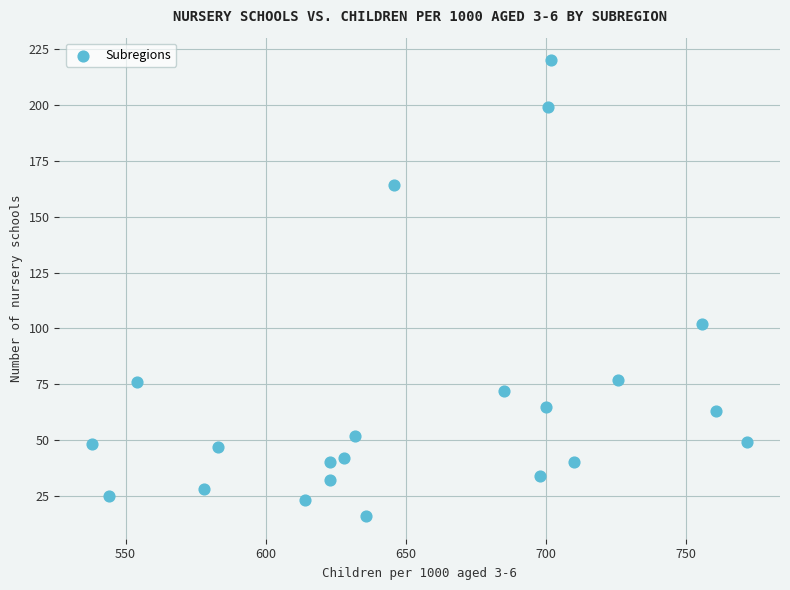

What Y value in the scatter plot is closest to 118?

102